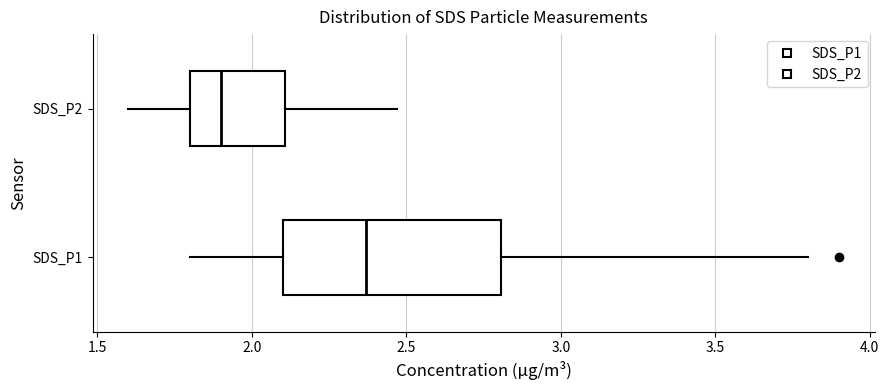

Reading bottom to top, transcribe this box plot: for each box, give where its median line is, the range the box spans, and where its two whiskers end, as read against the x-axis. The values are not printed on the chart, so give them approximately, as read against the axis.

SDS_P1: median 2.35, box 2.10 to 2.80, whiskers 1.80 to 3.80
SDS_P2: median 1.90, box 1.80 to 2.10, whiskers 1.60 to 2.45